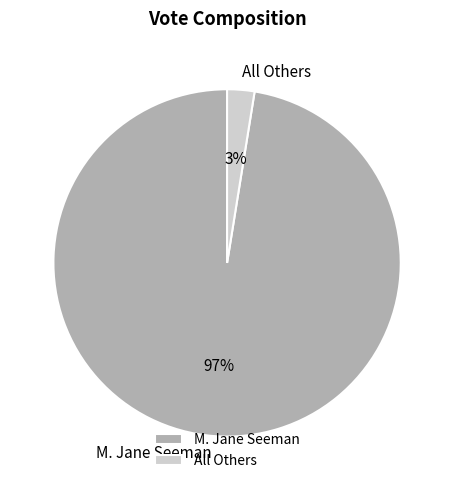

What is the largest slice in the pie chart?

M. Jane Seeman